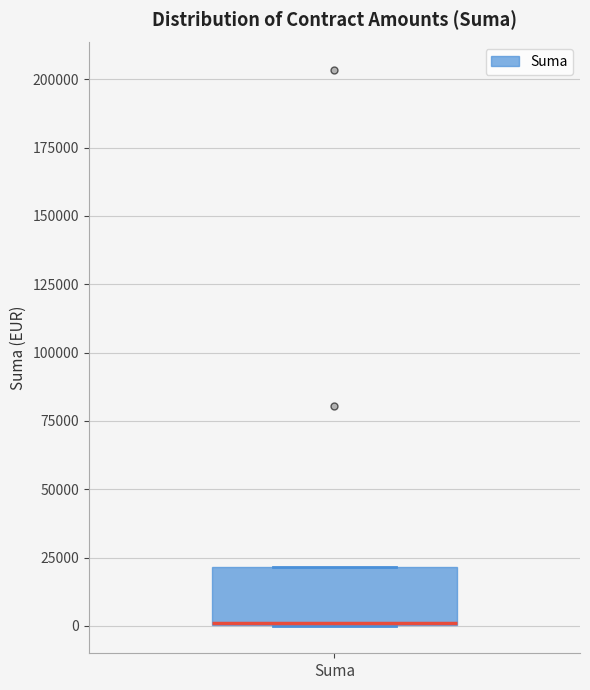

Where is the upper edge of the box for Suma on the y-axis? The values are not printed on the chart, so give them approximately, as read against the axis.

20000